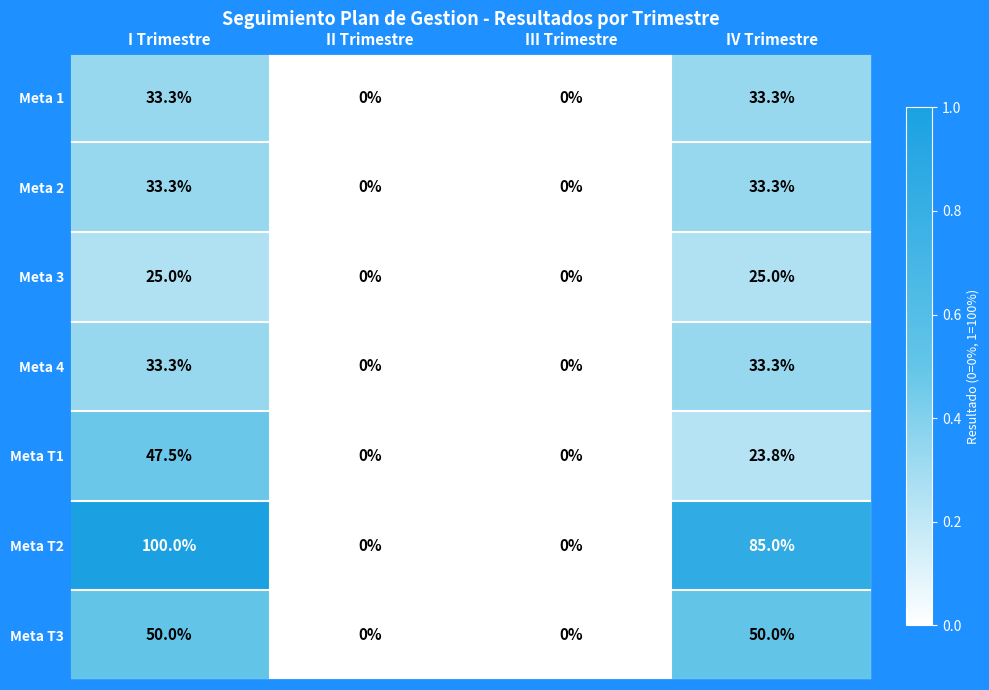

True or false: Meta 4 has a value of 52.5 at IV Trimestre.

False